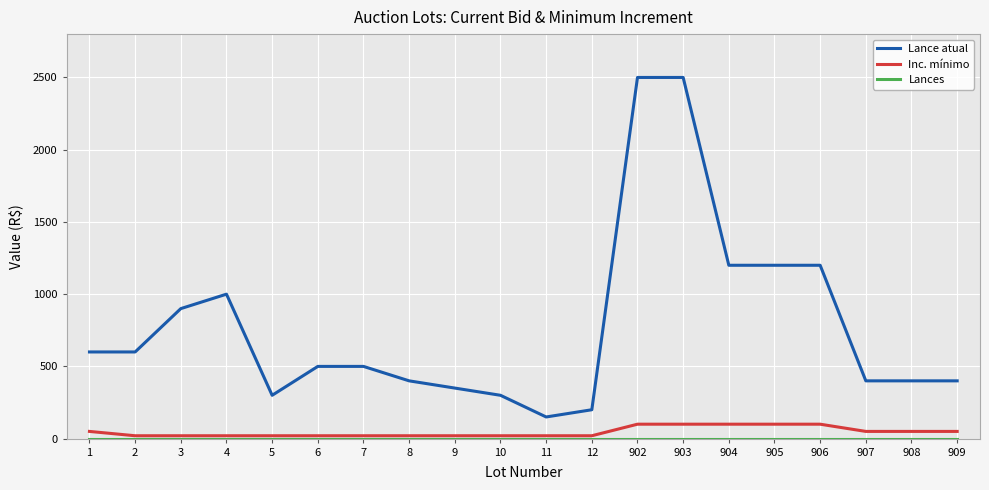

What is the maximum value for Inc. mínimo?

100